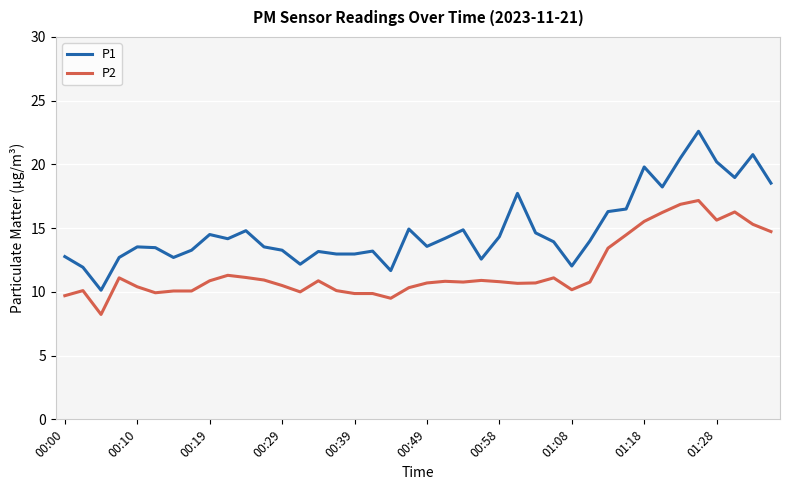

Is this an area chart (filled region under the line)?

No